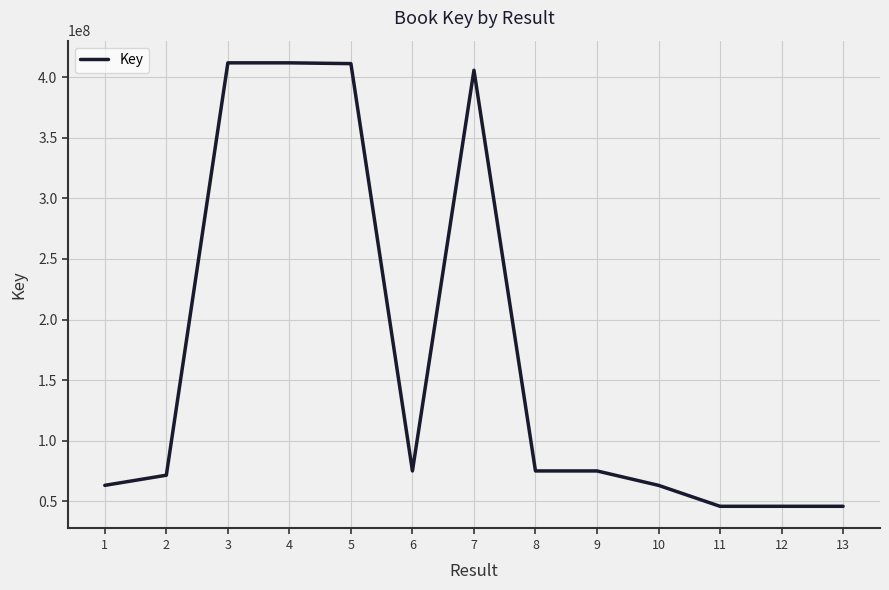

The value at 6 is 75147673. True or false?

True